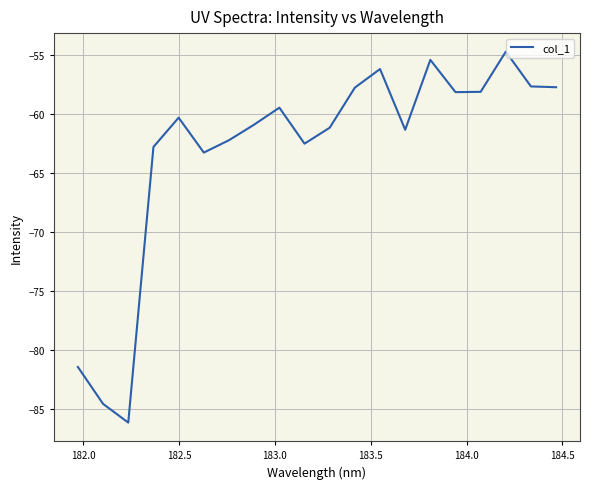

What is the greatest value displayed?

-54.7